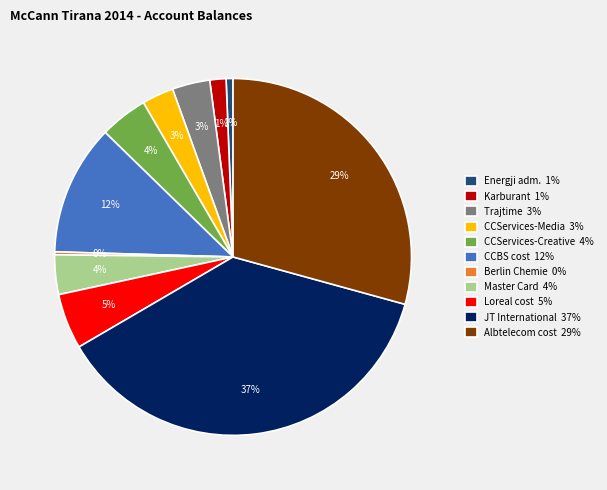

Between Master Card 4% and Karburant 1%, which is larger?

Master Card 4%